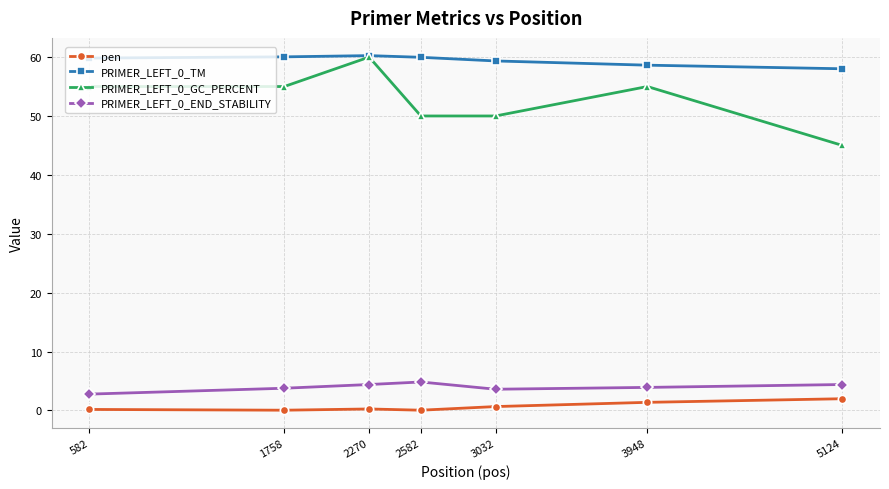

How many data points does each series have?

7